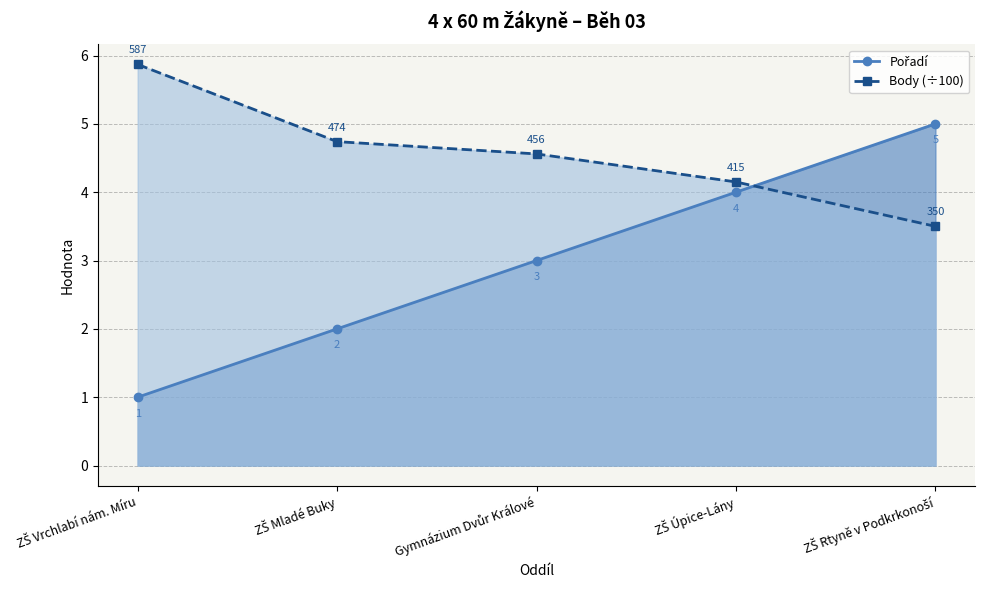

Is the value of Body (÷100) at ZŠ Mladé Buky greater than the value of Pořadí at ZŠ Vrchlabí nám. Míru?

Yes